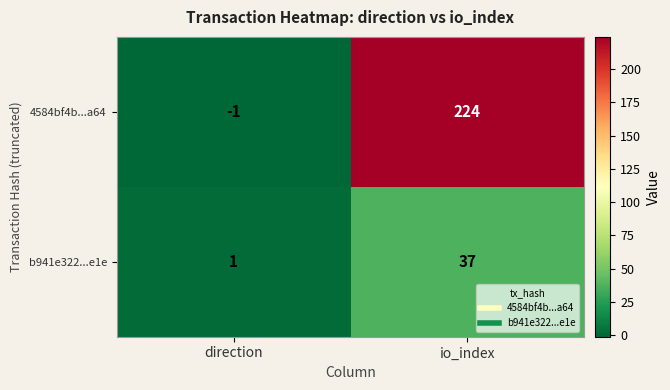

What is the spread (max minus min) of values at io_index?

187